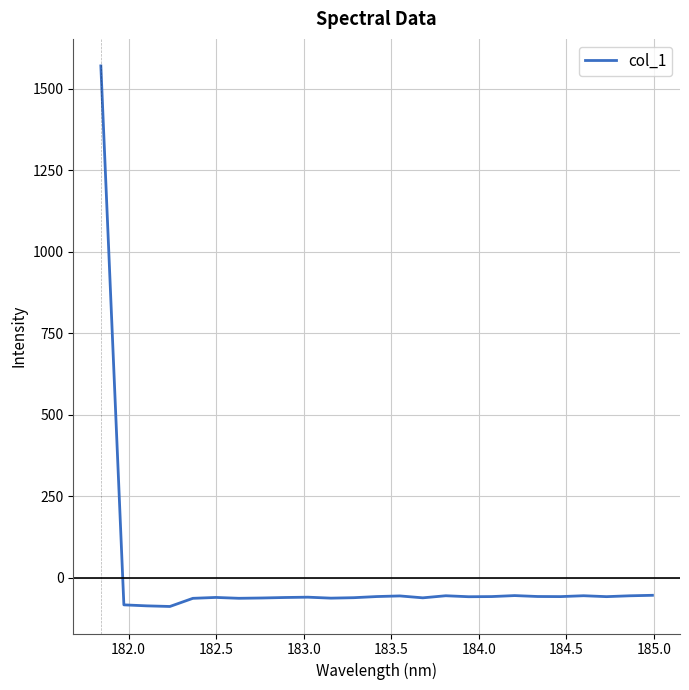

Is this an area chart (filled region under the line)?

No